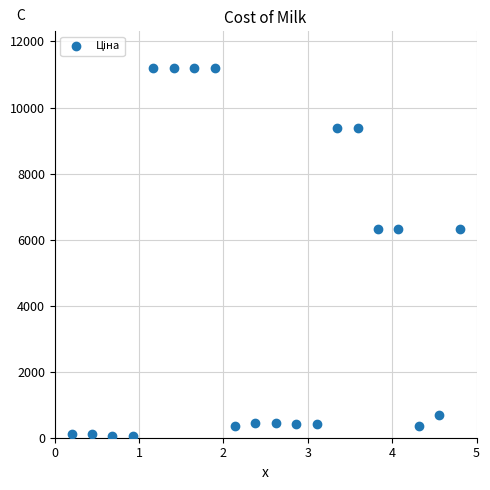

What is the range of X values (max minus min)?

4.6